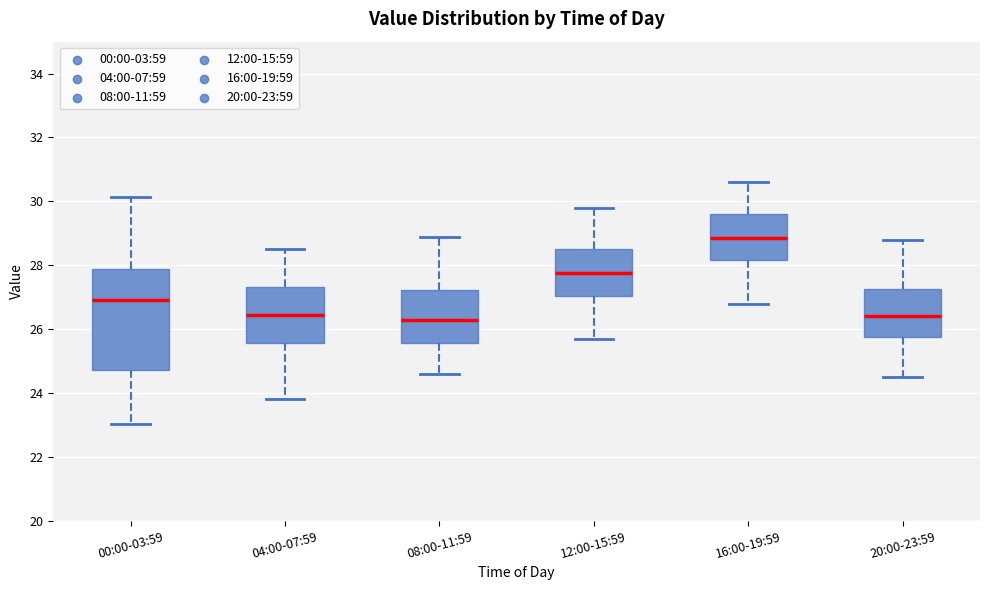

Where does the upper whisker of the box for 12:00-15:59 end on the y-axis? The values are not printed on the chart, so give them approximately, as read against the axis.

29.8